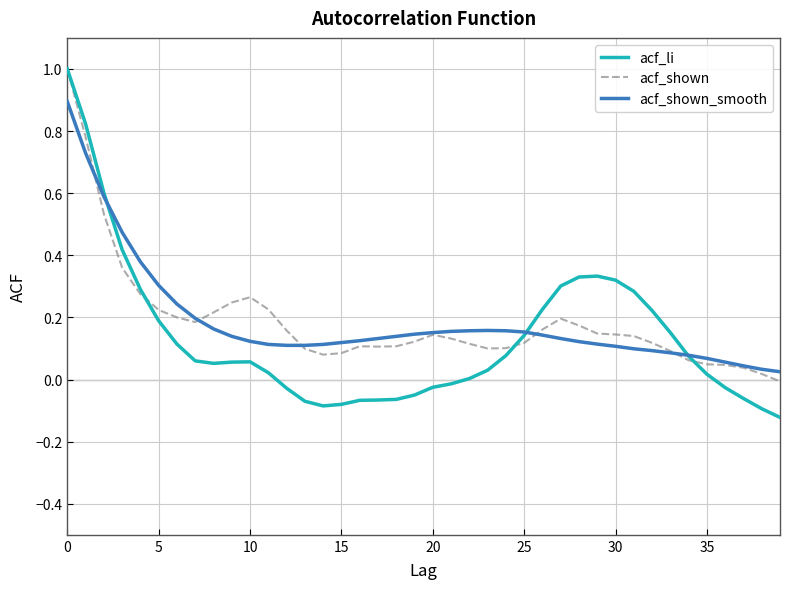

Which series has the widest spread of values?

acf_li